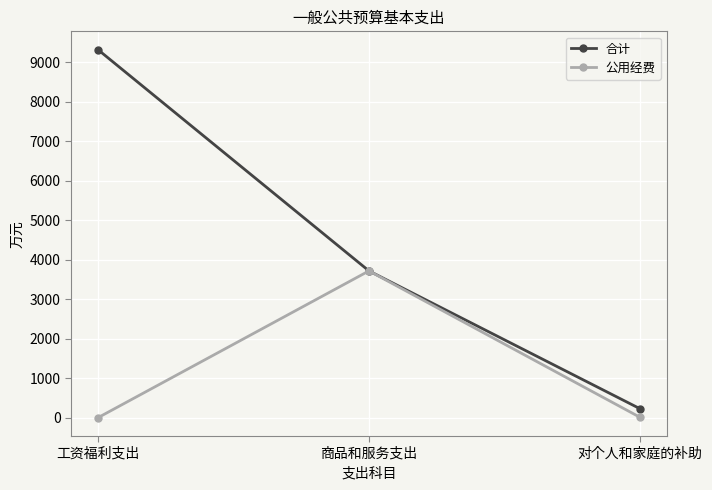

What value does the 公用经费 series have at 商品和服务支出?

3717.6